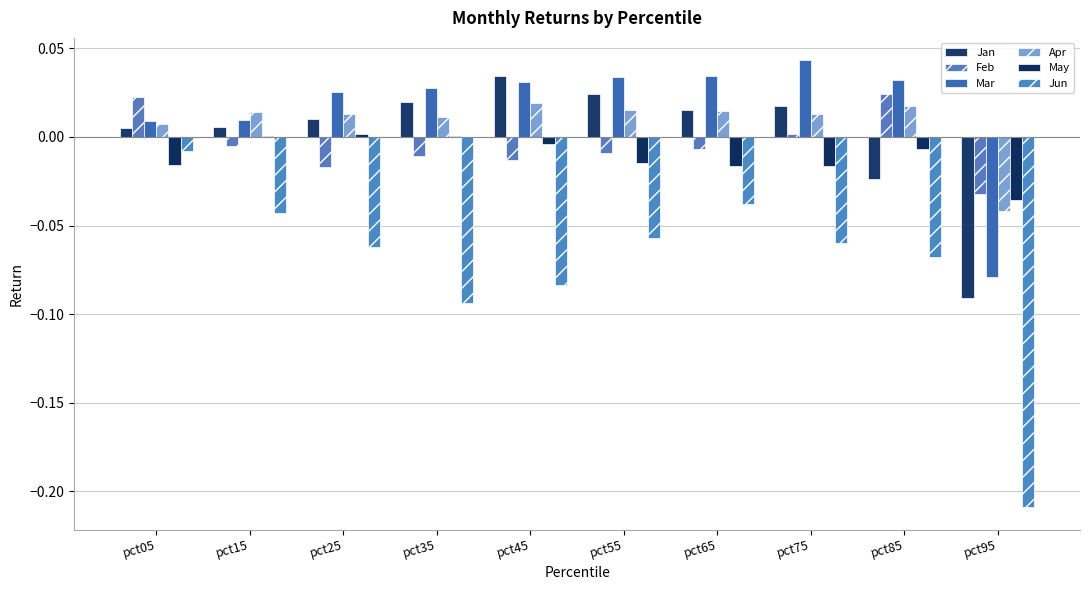

What are all the series names shown in the legend?

Jan, Feb, Mar, Apr, May, Jun